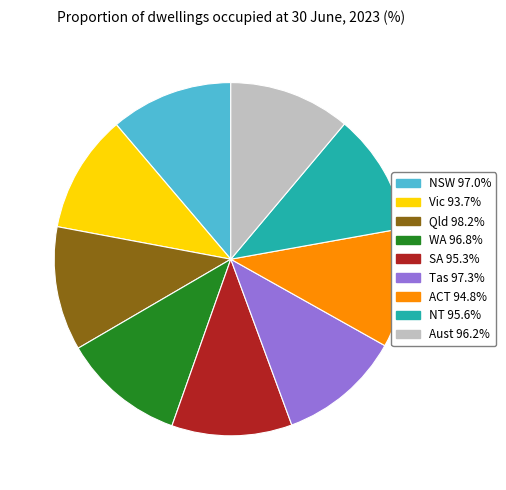

Approximately how many times larger is the value at NSW compared to Qld?

1.0